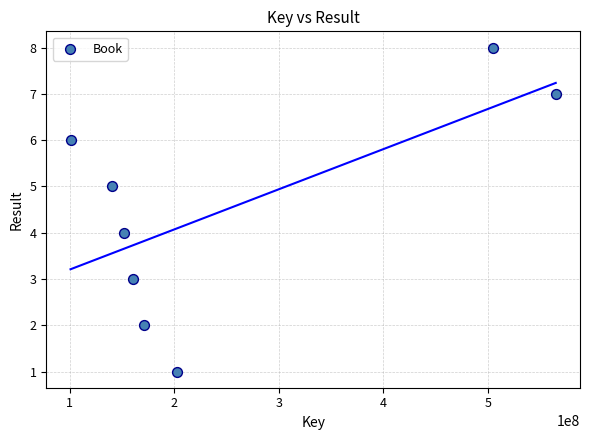

What is the average X value?

249421845